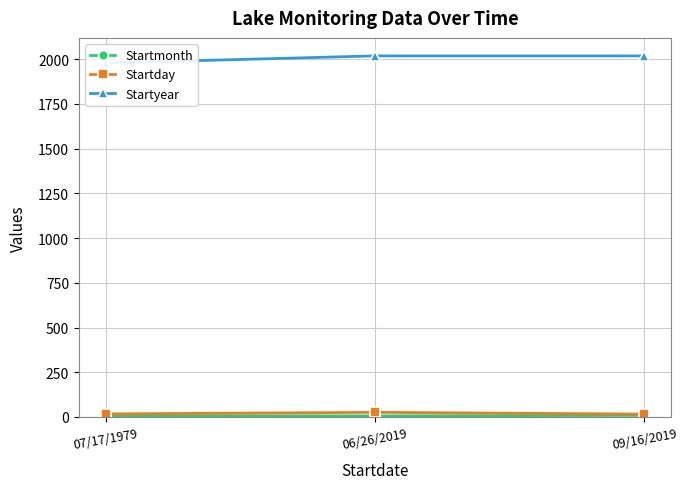

What are all the series names shown in the legend?

Startmonth, Startday, Startyear